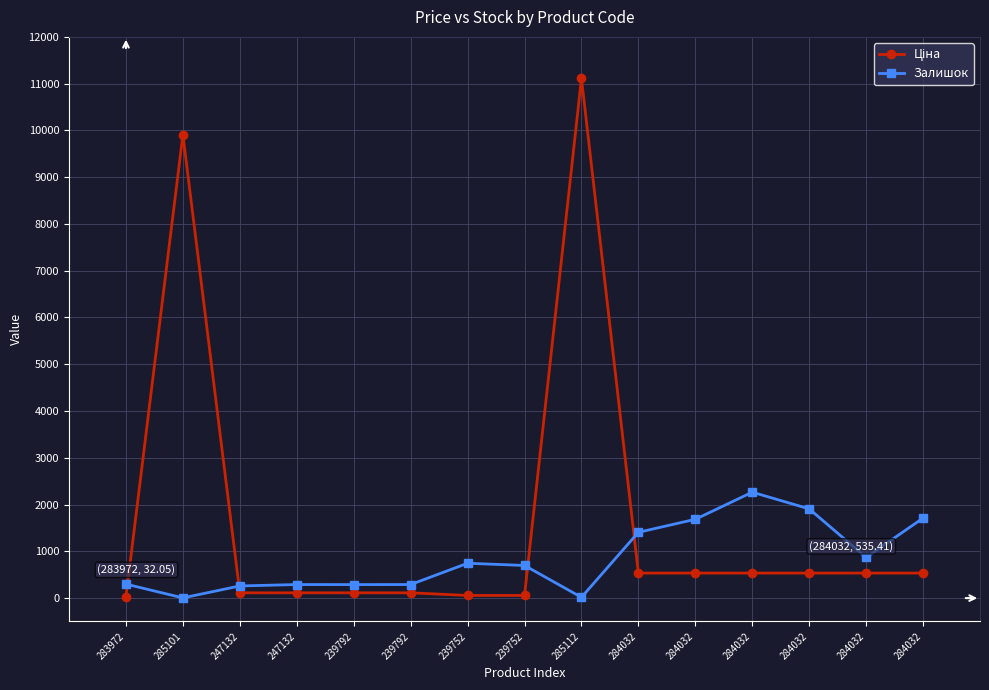

Does the chart have visible grid lines?

Yes